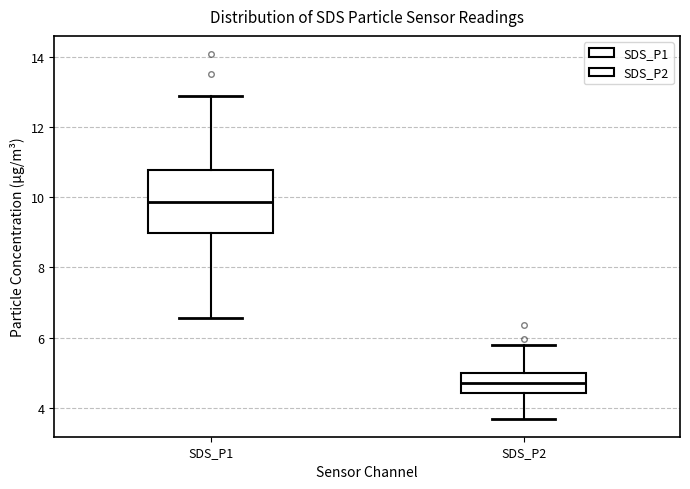

Which box is the tallest, from its lower edge to its upper edge?

SDS_P1